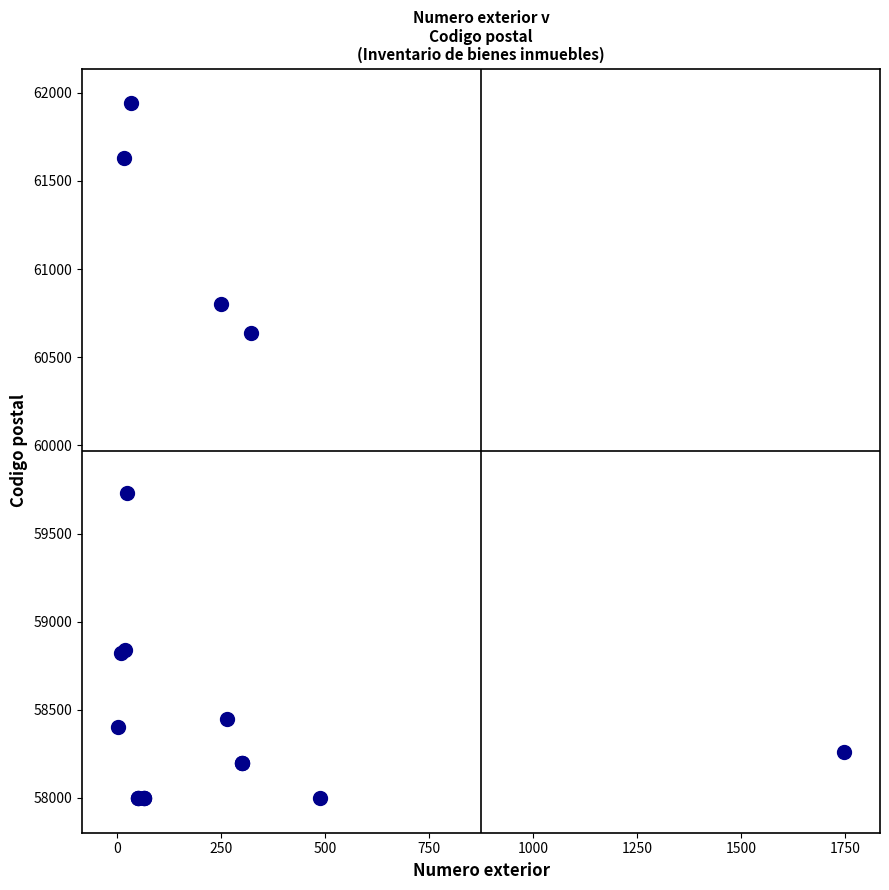

What Y value in the scatter plot is closest to 59970?

59730